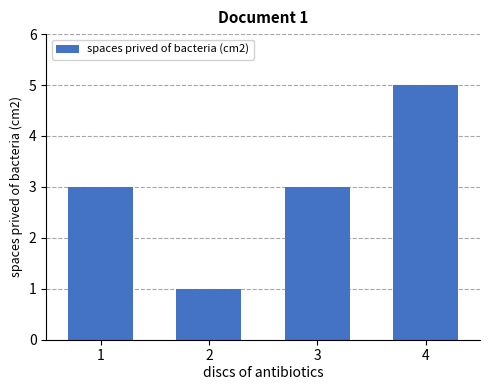

Reading right to left, what are all the values shown in this chart?

4=5	3=3	2=1	1=3